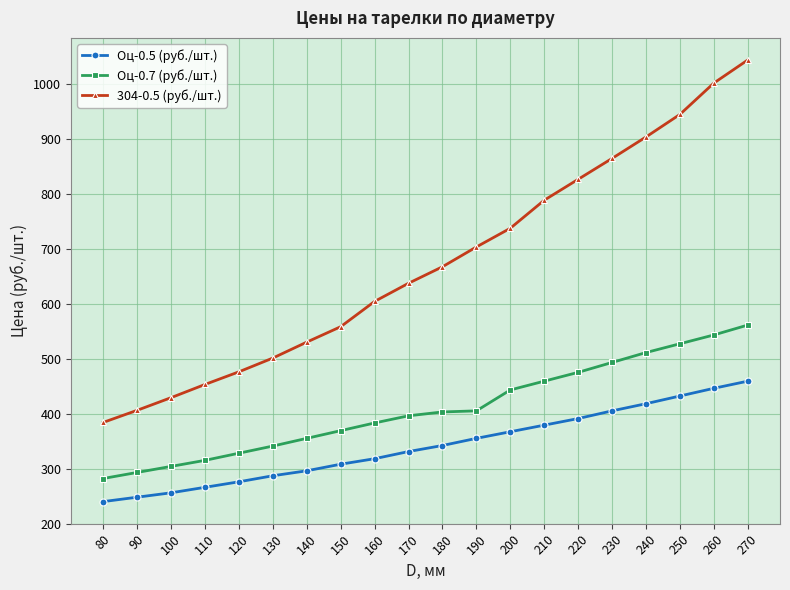

Is the value of 304-0.5 (руб./шт.) at 230 greater than the value of Оц-0.5 (руб./шт.) at 260?

Yes